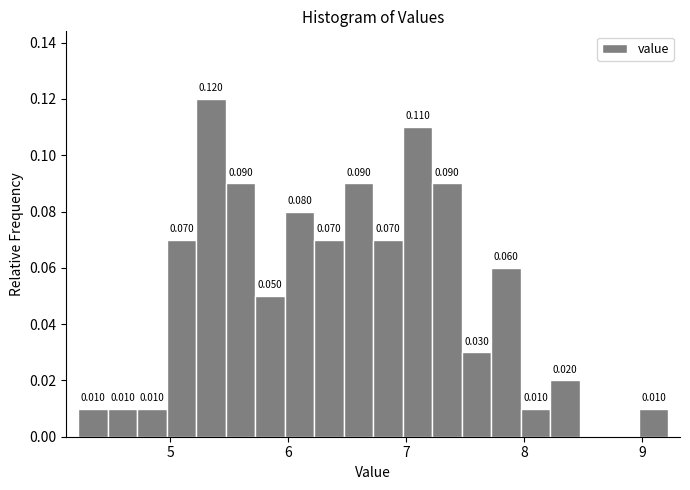

Read against the x-axis, roughly where is the centre of the tallest bar?

5.3